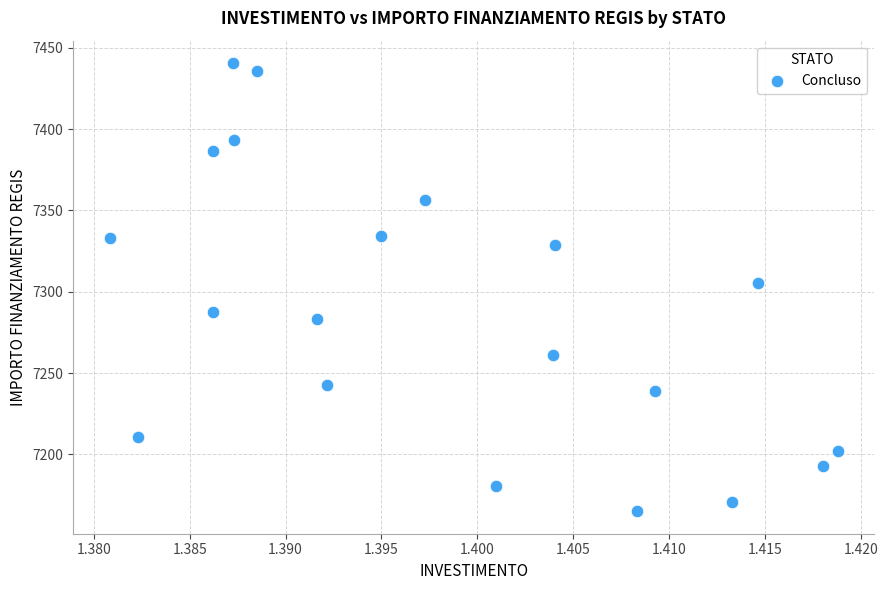

What Y value in the scatter plot is closest to 7302?

7305.3